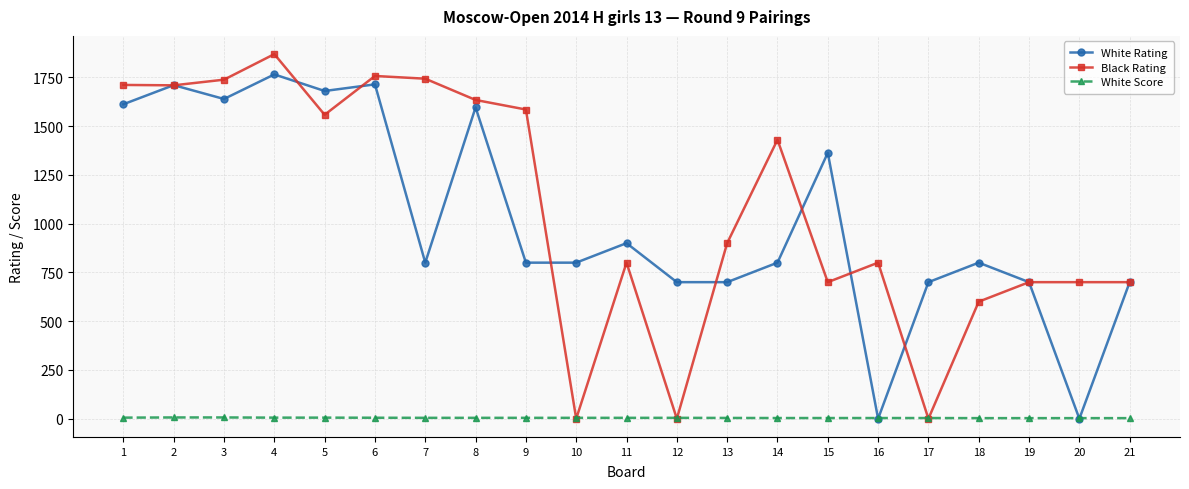

Rank the series by their maximum value, from highest to lowest.

Black Rating, White Rating, White Score